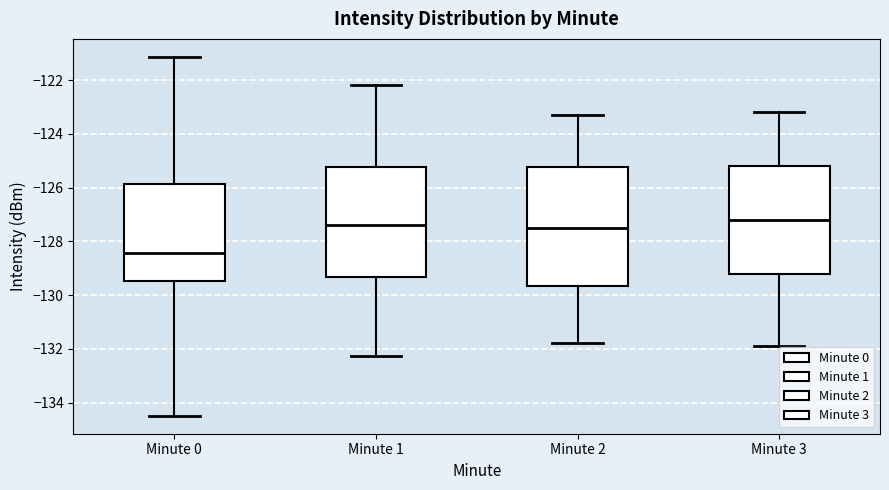

Which box has the highest median line?

Minute 3